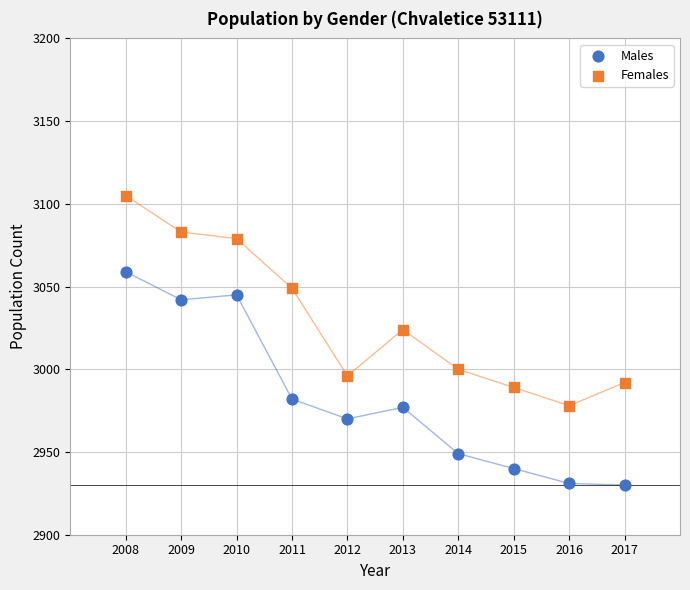

Across all series, what Y value is closest to 3017?

3024